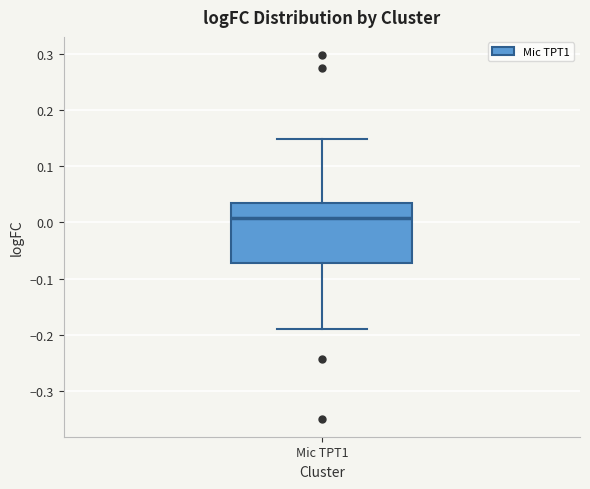

Where does the upper whisker of the box for Mic TPT1 end on the y-axis? The values are not printed on the chart, so give them approximately, as read against the axis.

0.15